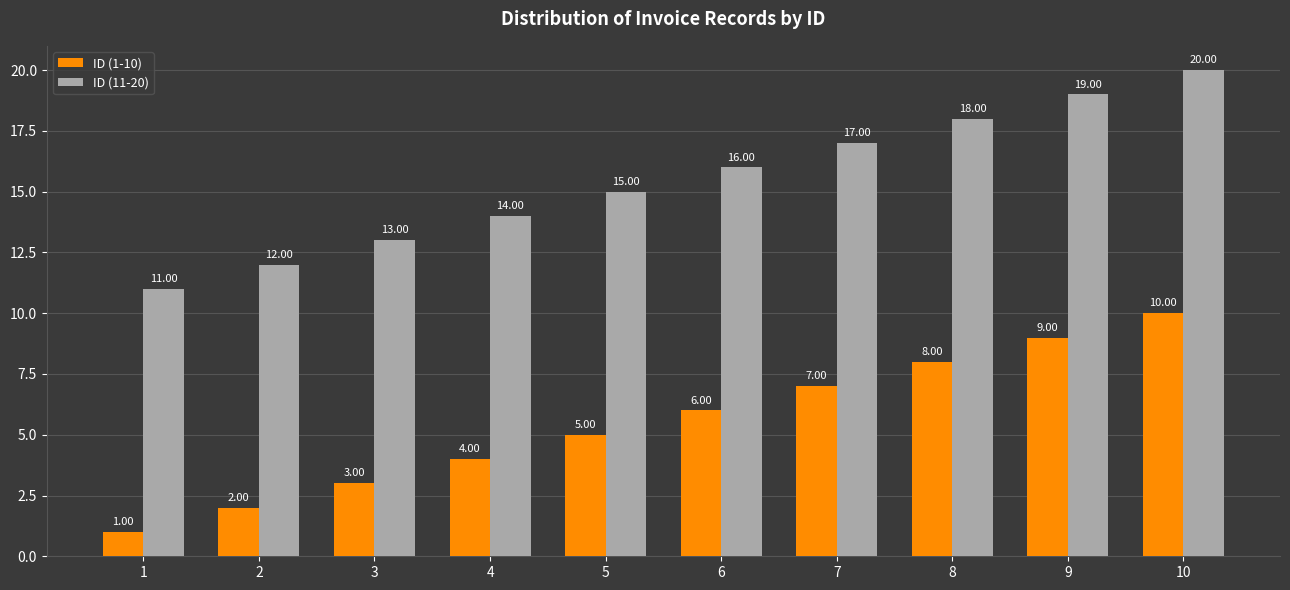

Is it true that ID (11-20) equals 6 at 10?

False